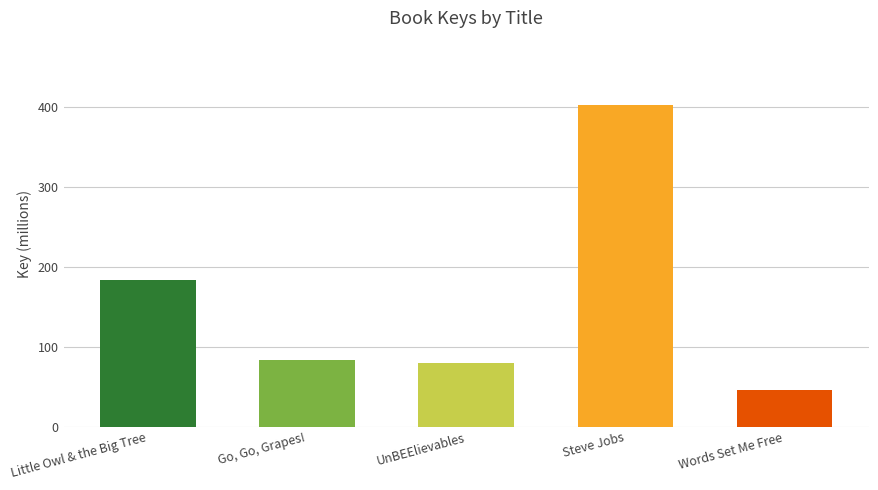

Reading right to left, list all the values displayed in this chart.

Words Set Me Free=46.1	Steve Jobs=402.5	UnBEElievables=79.9	Go, Go, Grapes!=82.9	Little Owl & the Big Tree=183.2